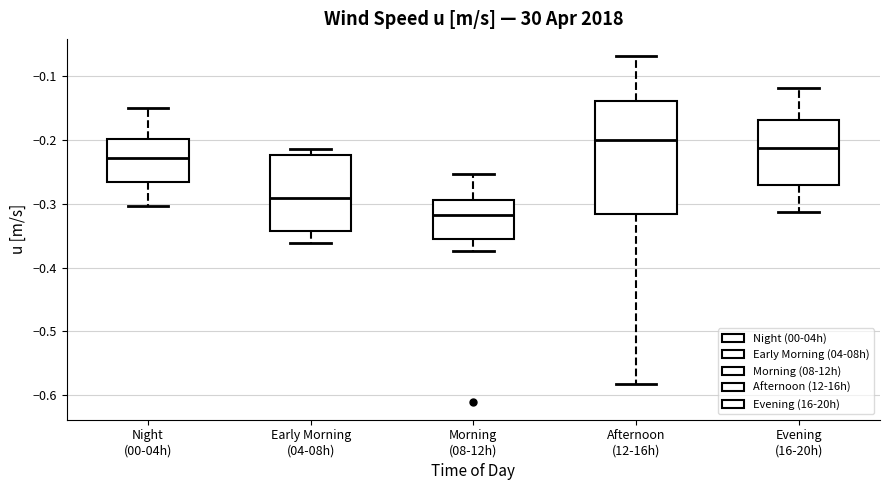

Which box's median line is the highest?

Afternoon (12-16h)